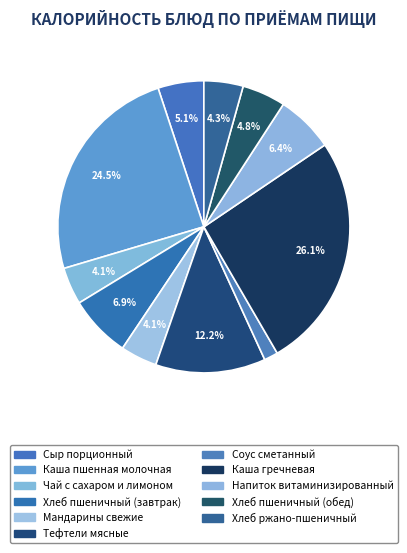

Which has a higher value, Сыр порционный or Соус сметанный?

Сыр порционный